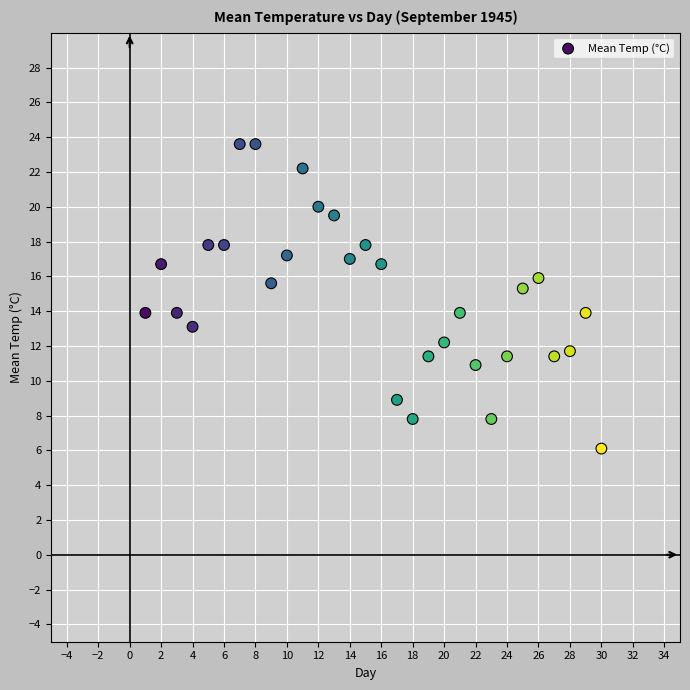

What is the range of X values (max minus min)?

29.0